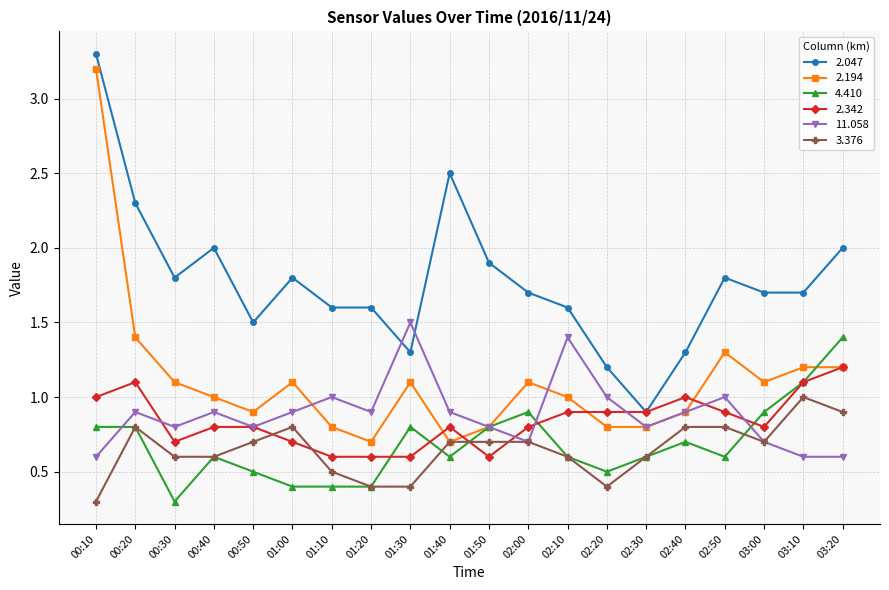

What is the difference between the 2.342 values at 01:40 and 01:50?

0.2